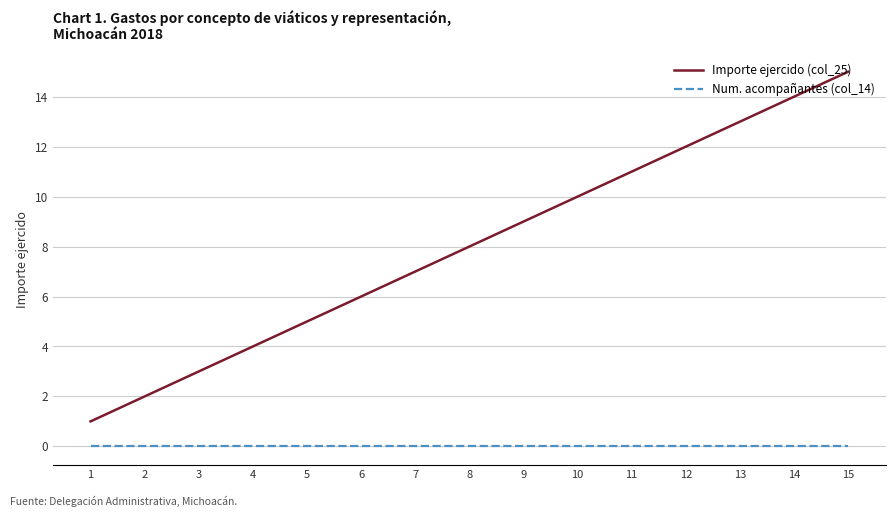

What is the average value of the Importe ejercido (col_25) series?

8